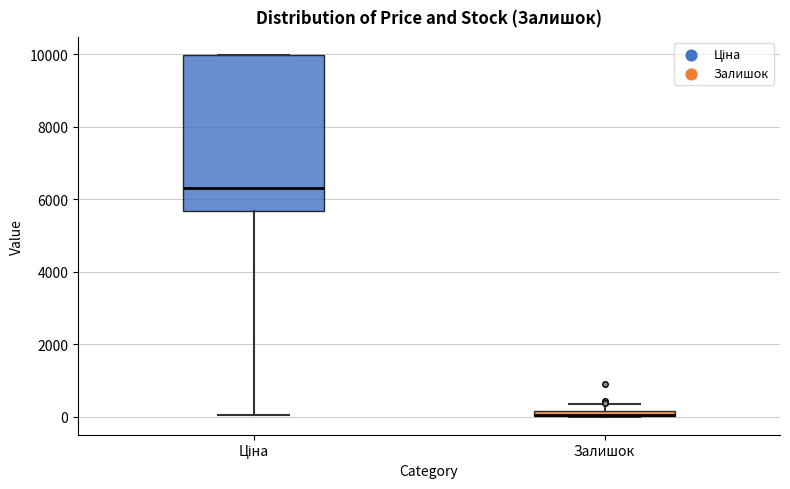

Which box is the tallest, from its lower edge to its upper edge?

Ціна